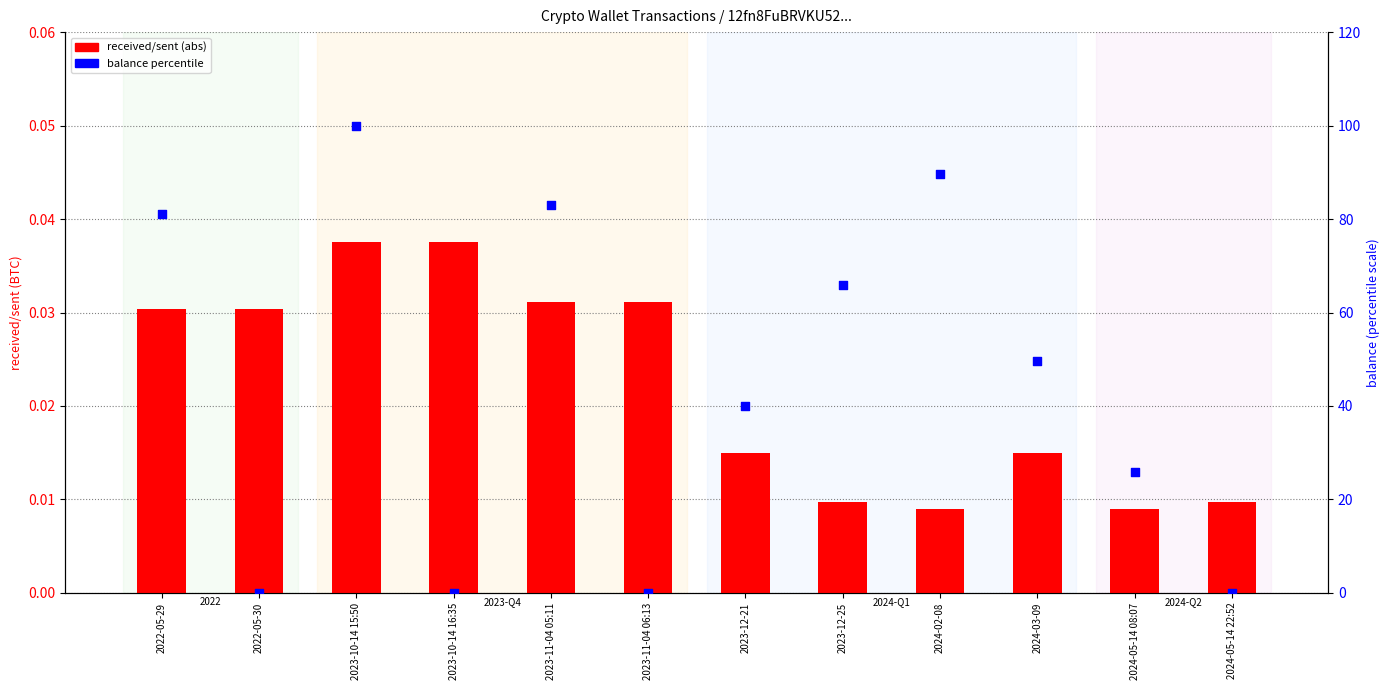

Is the value of received/sent (abs) at 2023-11-04 06:13 greater than the value of balance percentile at 2022-05-30?

Yes